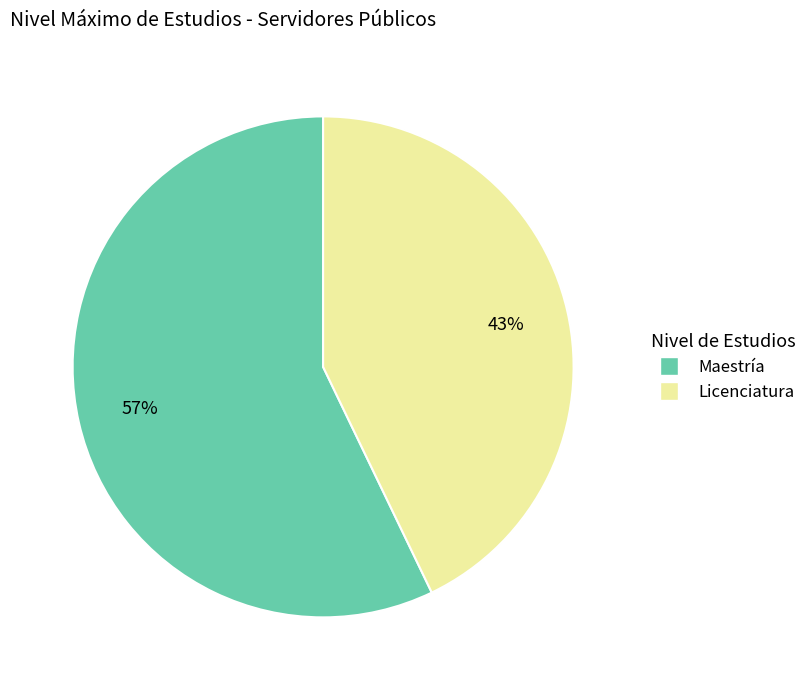

How many segments does this pie chart have?

2